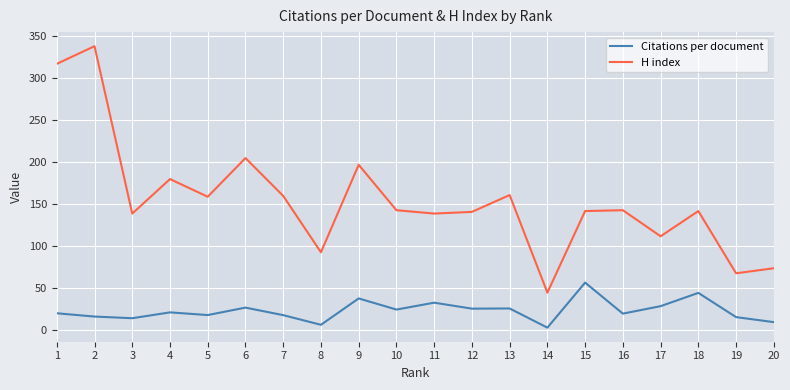

The value of Citations per document at 12 is 26.0. True or false?

True